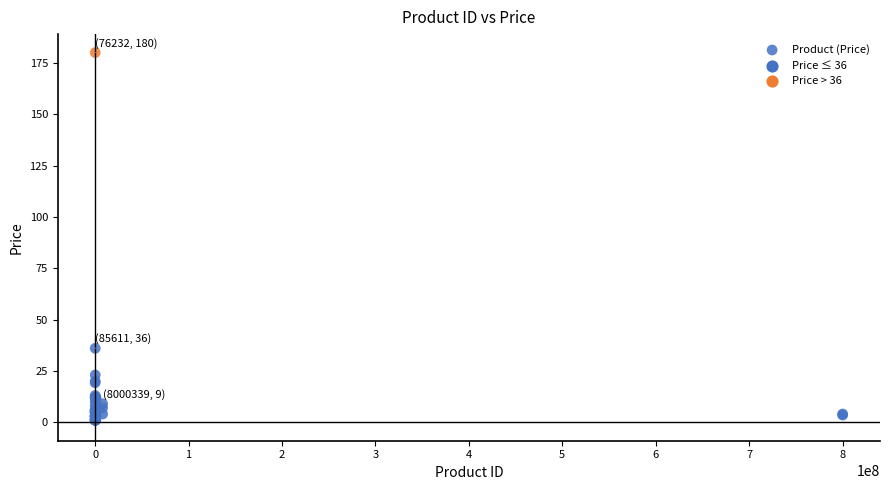

What Y value in the scatter plot is closest to 90?

36.0